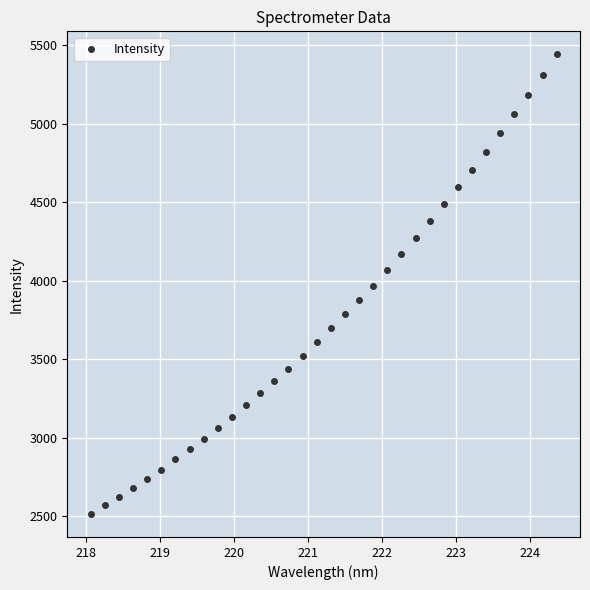

What is the range of X values (max minus min)?

6.3